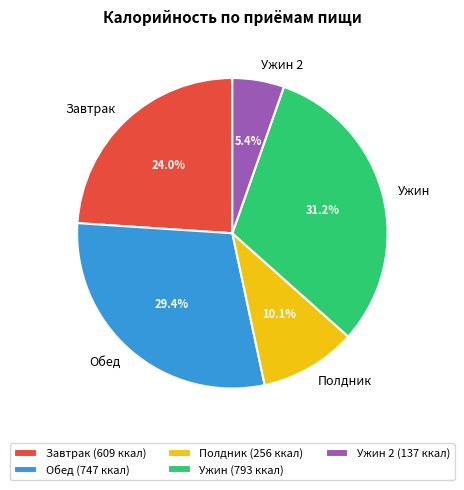

Which slice is the smallest?

Ужин 2